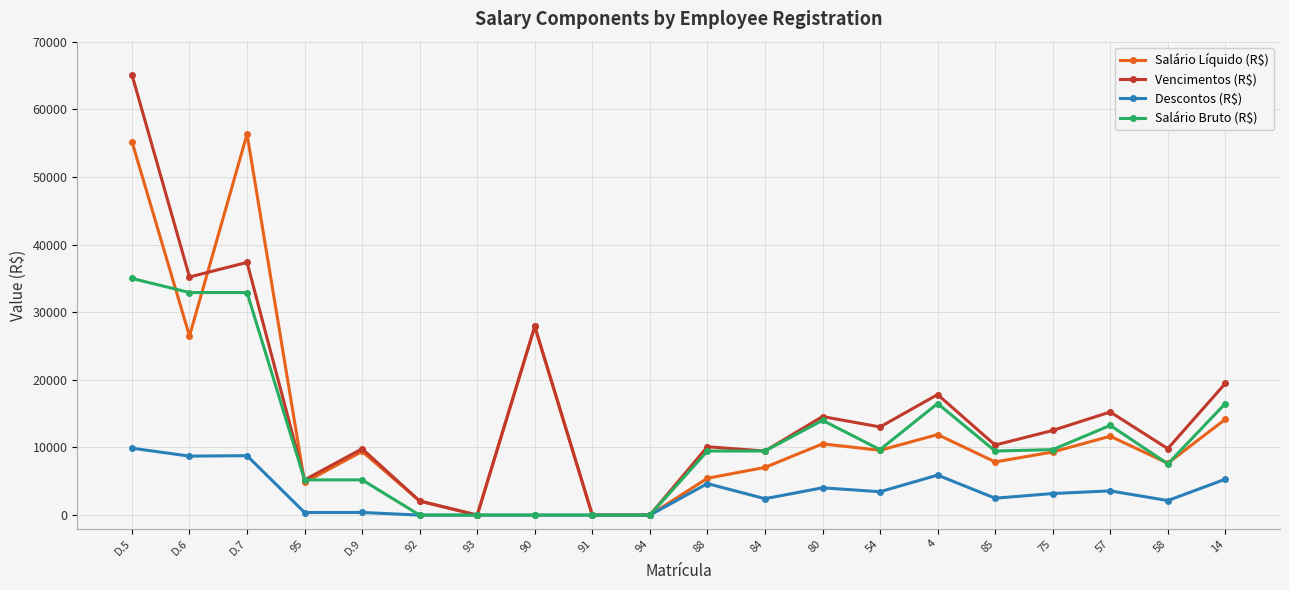

What is the average value of the Salário Líquido (R$) series?

13872.9